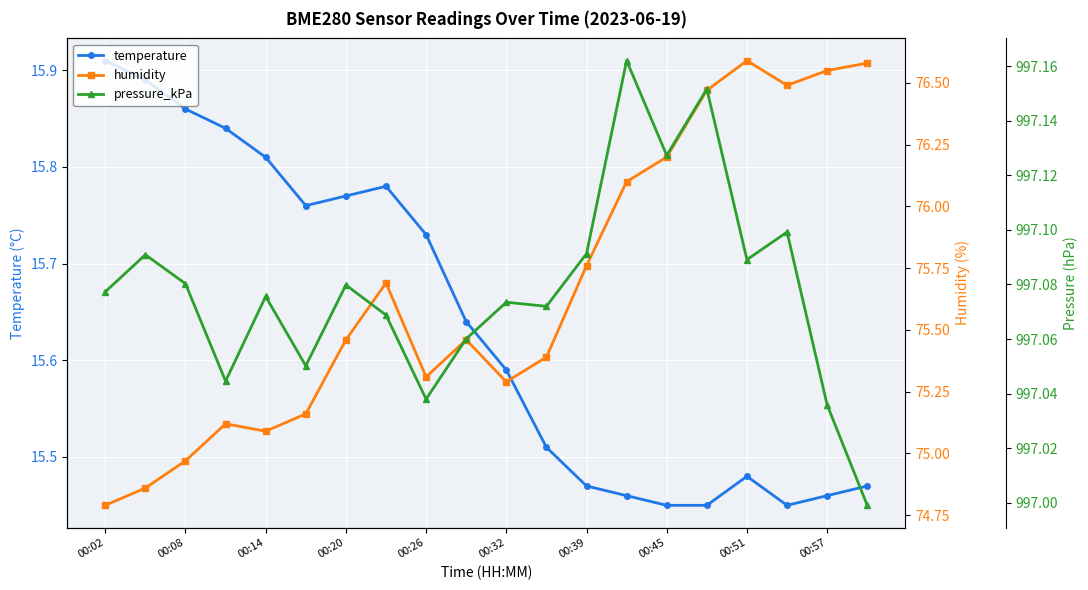

Which category has the highest value in the temperature series?

00:02